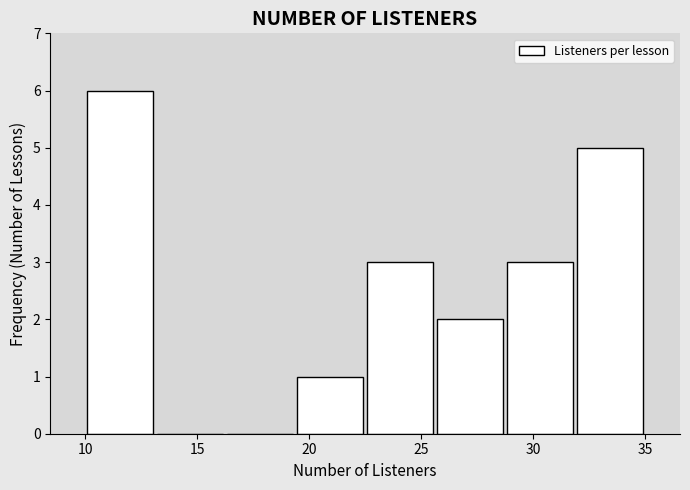

Over which range of the x-axis is the bar tallest?

10.0 to 13.0